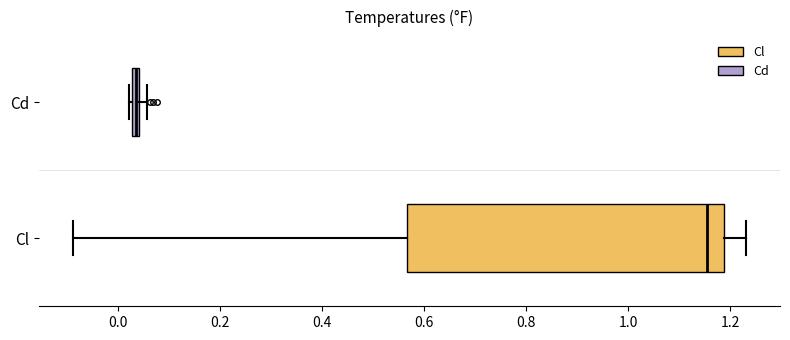

Where is the right edge of the box for Cl on the x-axis? The values are not printed on the chart, so give them approximately, as read against the axis.

1.18